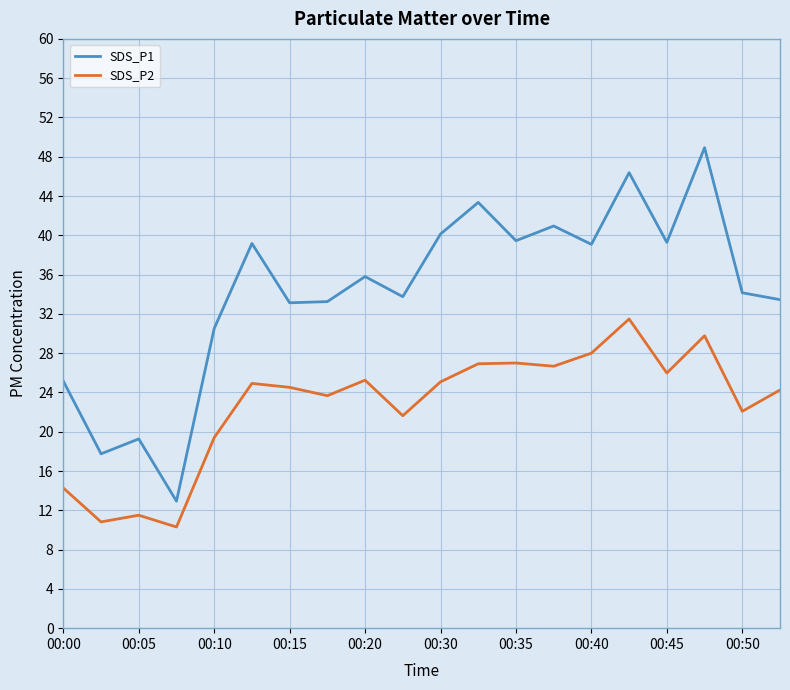

Which series has the largest total across all categories?

SDS_P1